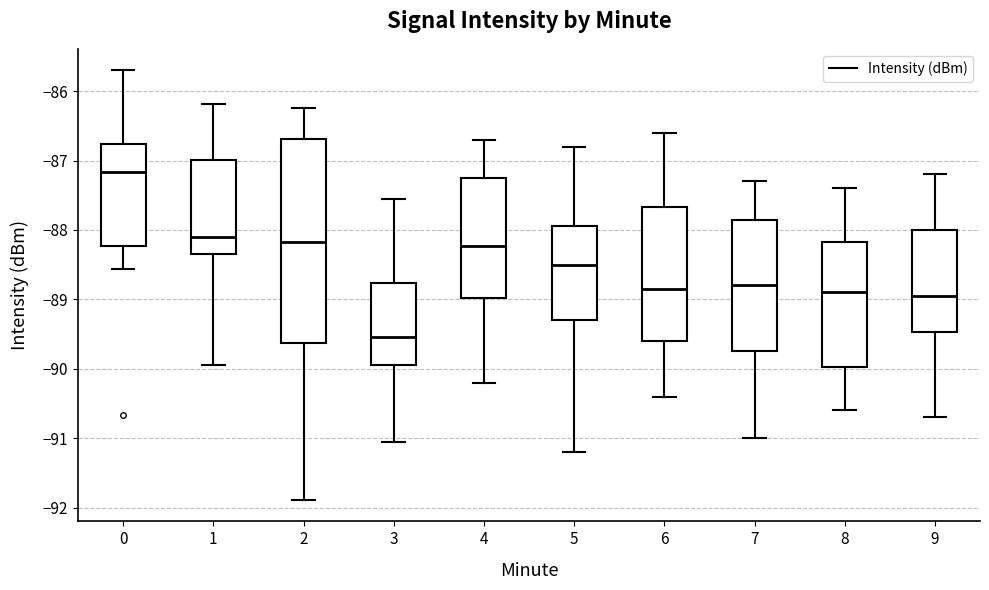

Which box is the tallest, from its lower edge to its upper edge?

2